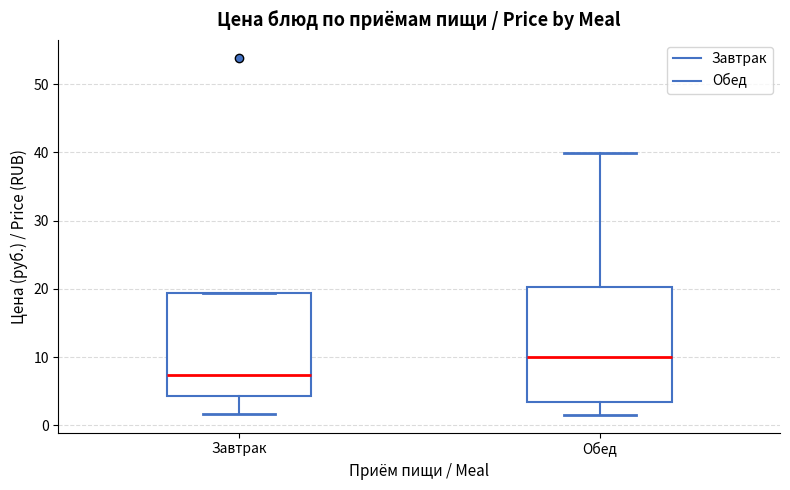

Which box has the lowest median line?

Завтрак